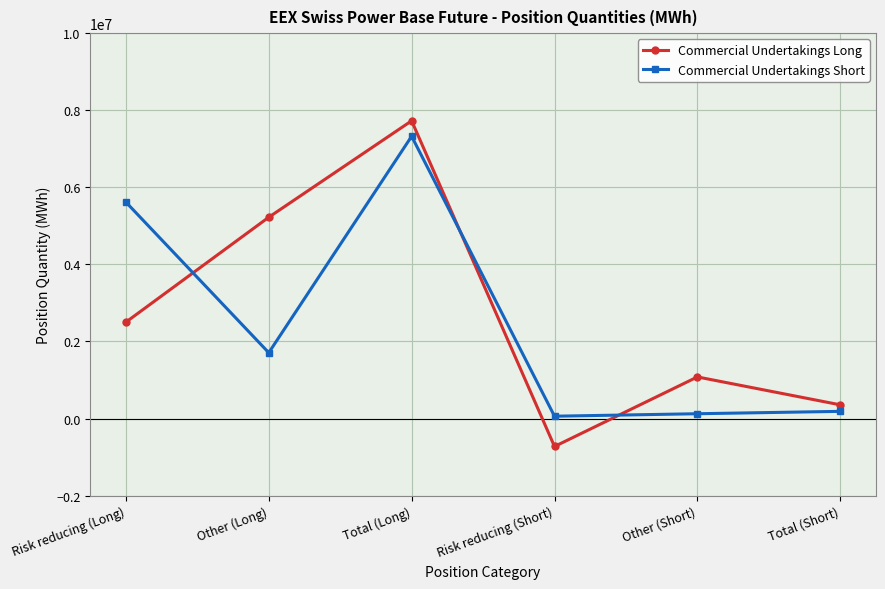

Reading right to left, transcribe all the data shown in this chart.

Commercial Undertakings Long: Total (Short)=356611	Other (Short)=1080405	Risk reducing (Short)=-723794	Total (Long)=7726150	Other (Long)=5224052	Risk reducing (Long)=2502098
Commercial Undertakings Short: Total (Short)=187326	Other (Short)=125807	Risk reducing (Short)=61519	Total (Long)=7325018	Other (Long)=1708853	Risk reducing (Long)=5616165